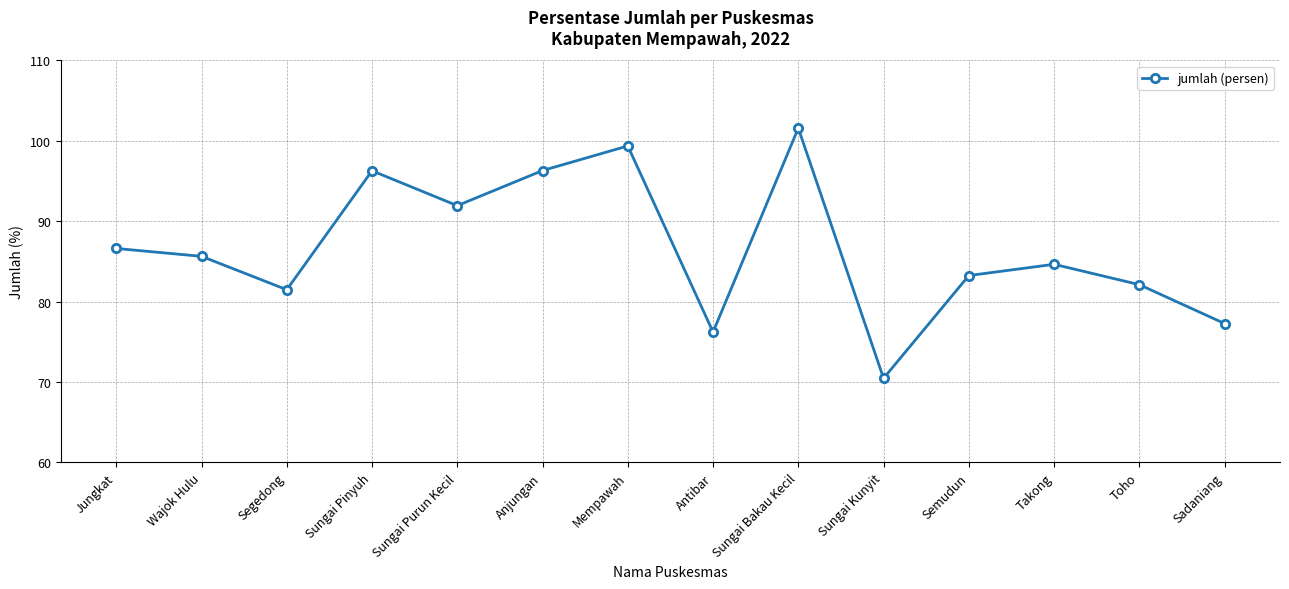

Where is the first local minimum?

Segedong